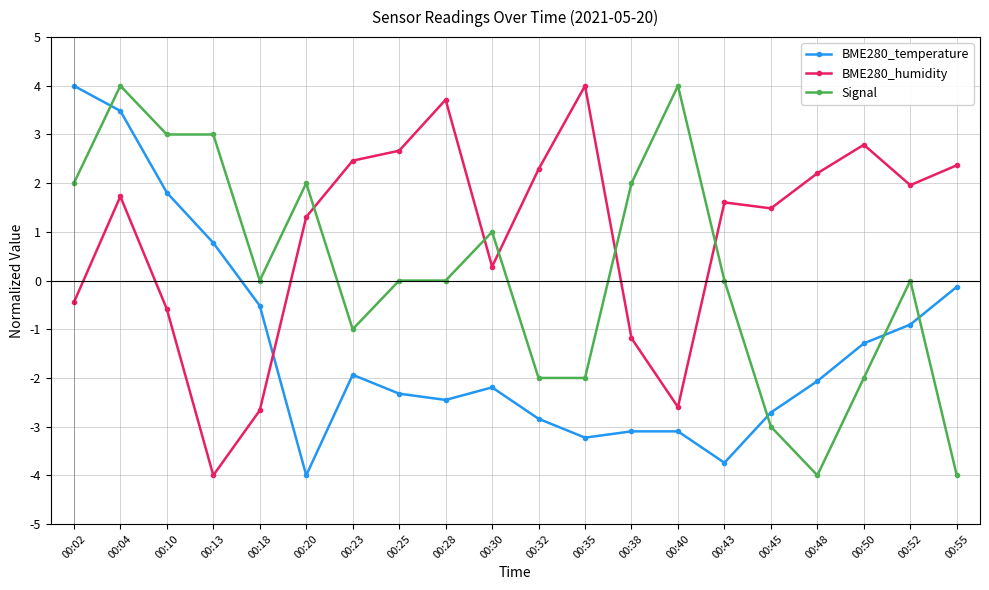

Which series has the largest total across all categories?

BME280_humidity